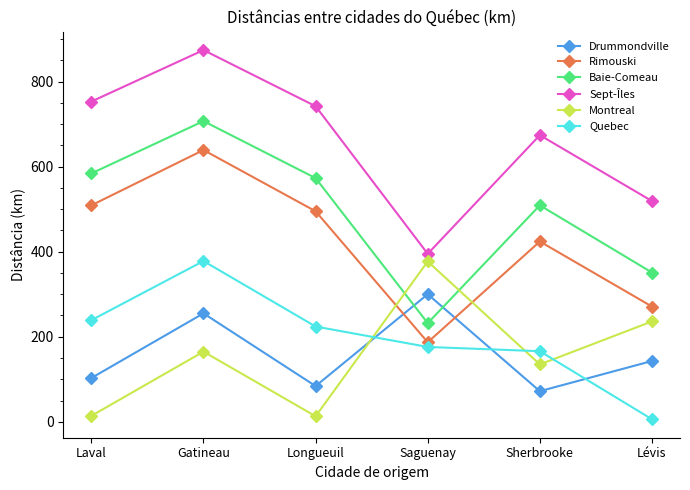

What is the sum of the Rimouski values at Gatineau and Sherbrooke?

1063